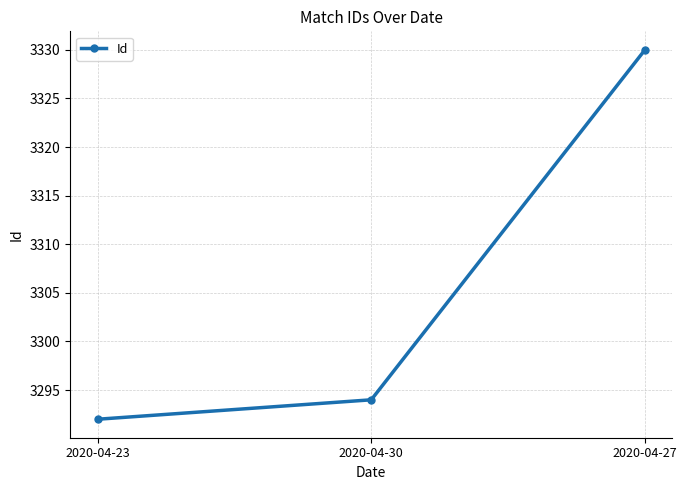

Is it true that the value at 2020-04-27 is 3330?

True